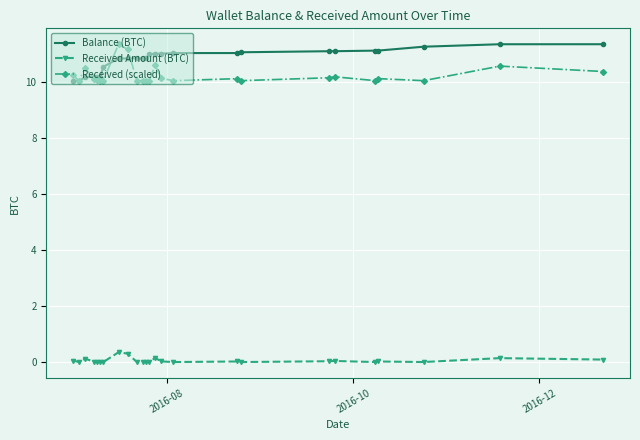

Which series has the largest total across all categories?

Balance (BTC)